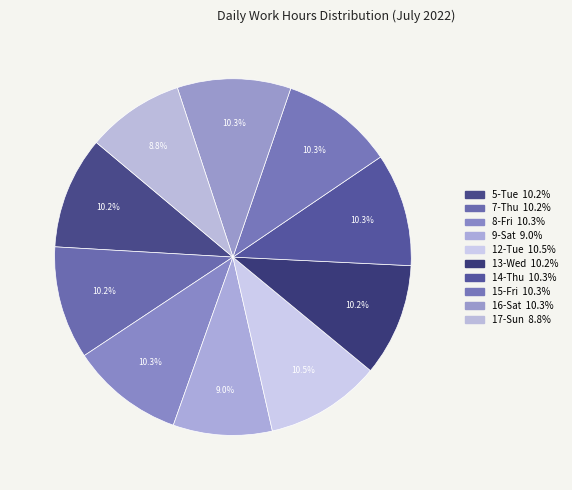

How many slices are in this pie chart?

10